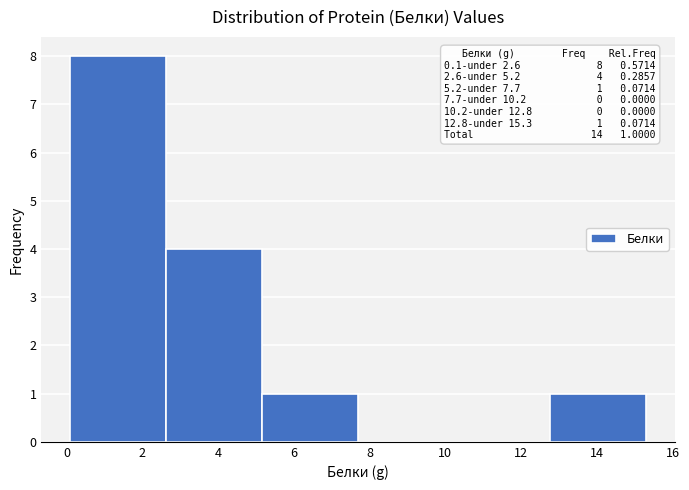

Over which range of the x-axis is the bar tallest?

0.2 to 2.6